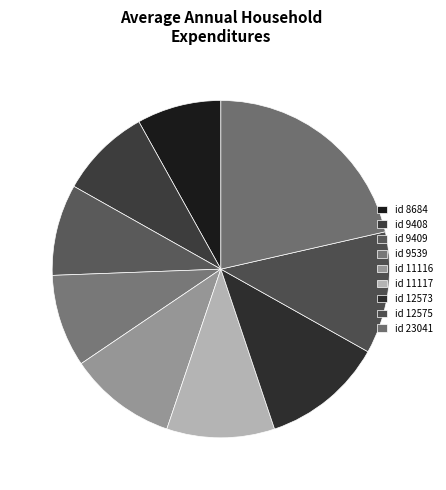

How many segments does this pie chart have?

9